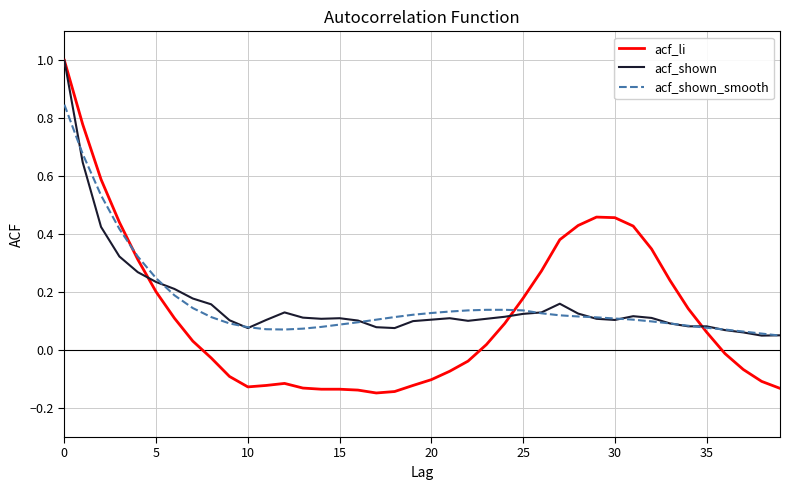

What is the maximum value shown in the chart?

1.0